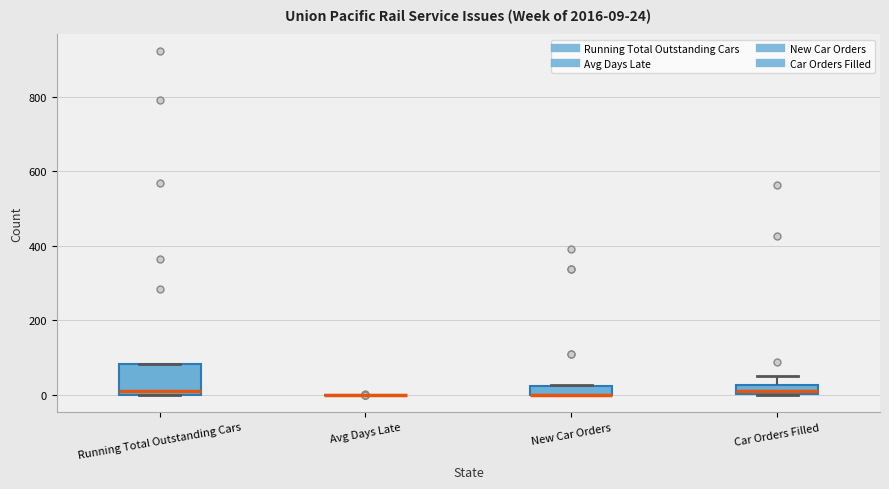

Comparing the boxes themselves (not the whiskers), which one is the tallest?

Running Total Outstanding Cars